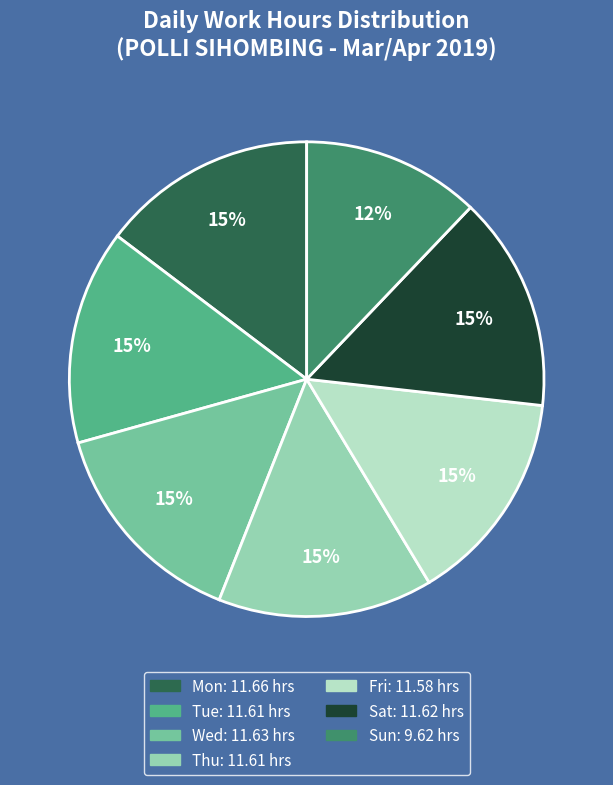

To the nearest percent, what percentage of the pie is Fri?

15%